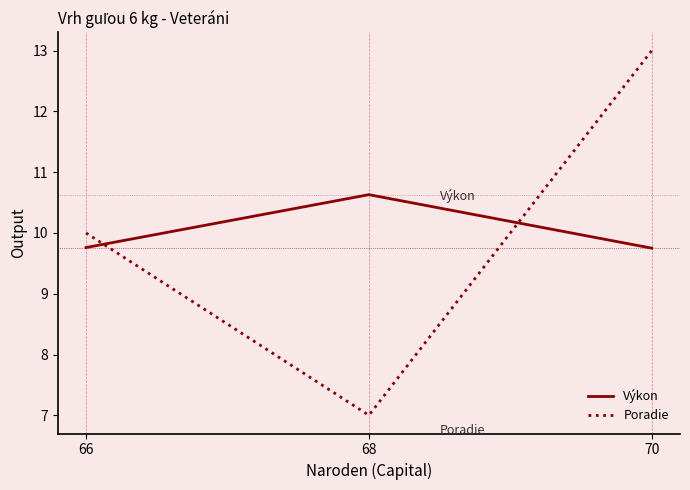

List the labels in order of Poradie value, largest first.

70, 66, 68